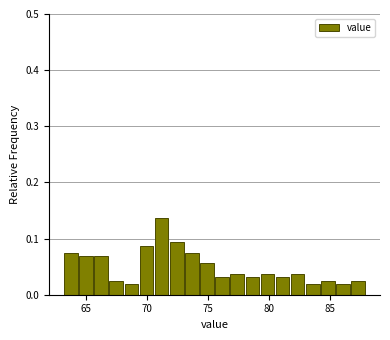

Around what value on the x-axis is the tallest bar? Give the approximate position of its centre, as read against the axis.

71.0